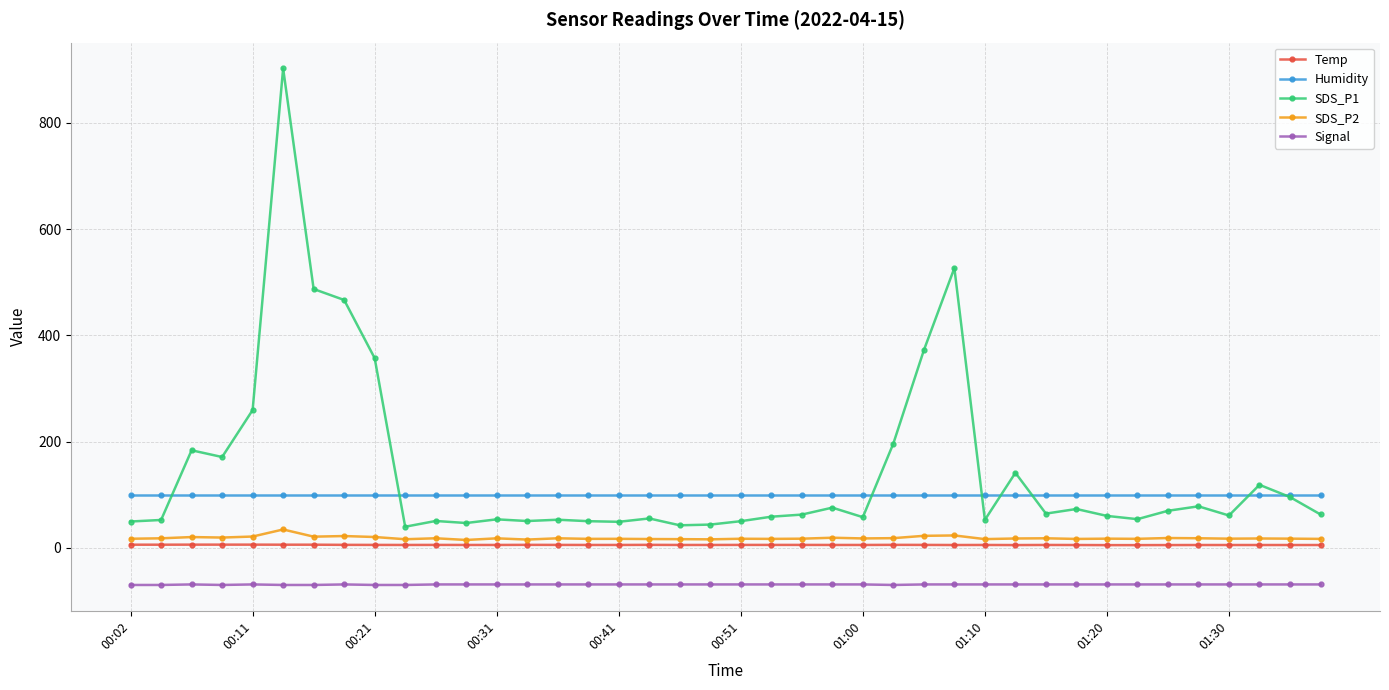

Which series has the largest total across all categories?

SDS_P1